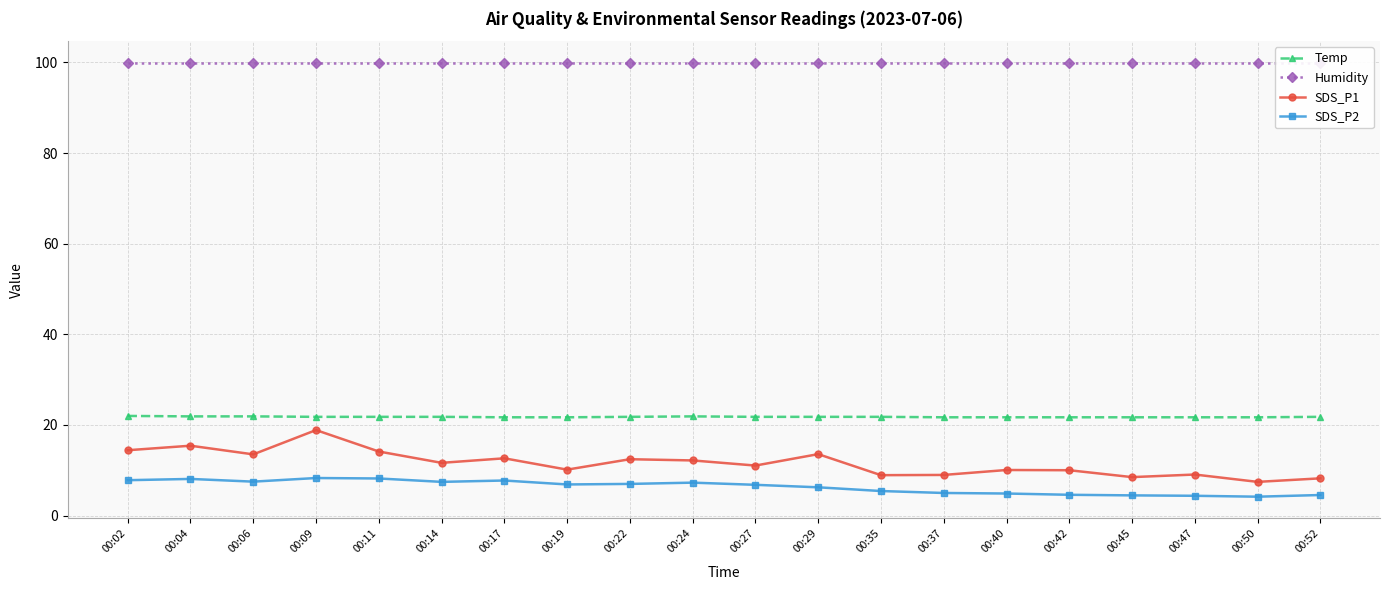

Which series has the widest spread of values?

SDS_P1